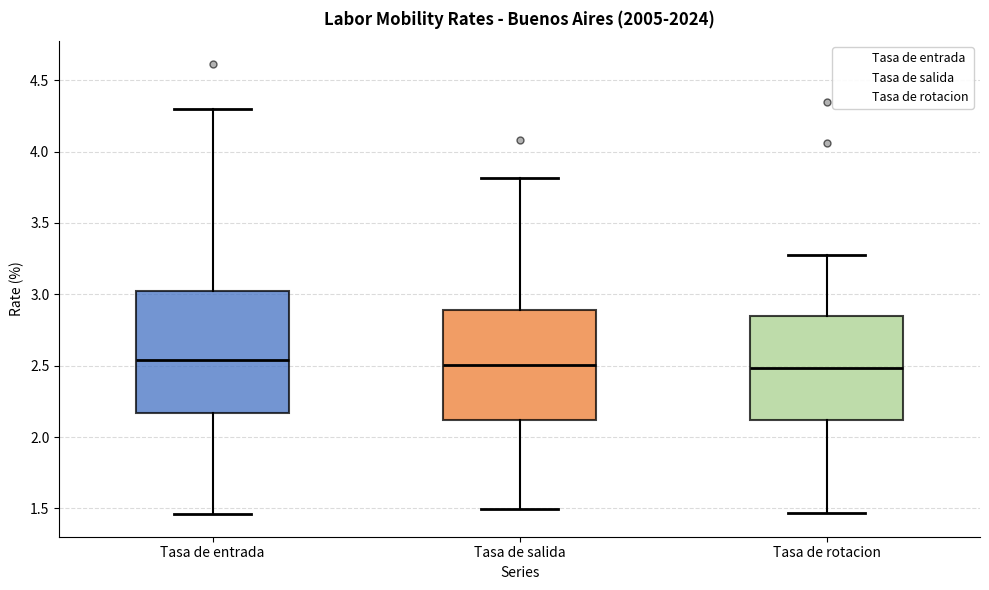

Reading left to right, transcribe this box plot: for each box, give where its median line is, the range the box spans, and where its two whiskers end, as read against the y-axis. The values are not printed on the chart, so give them approximately, as read against the axis.

Tasa de entrada: median 2.55, box 2.15 to 3.05, whiskers 1.45 to 4.30
Tasa de salida: median 2.50, box 2.10 to 2.90, whiskers 1.50 to 3.80
Tasa de rotacion: median 2.50, box 2.10 to 2.85, whiskers 1.45 to 3.30